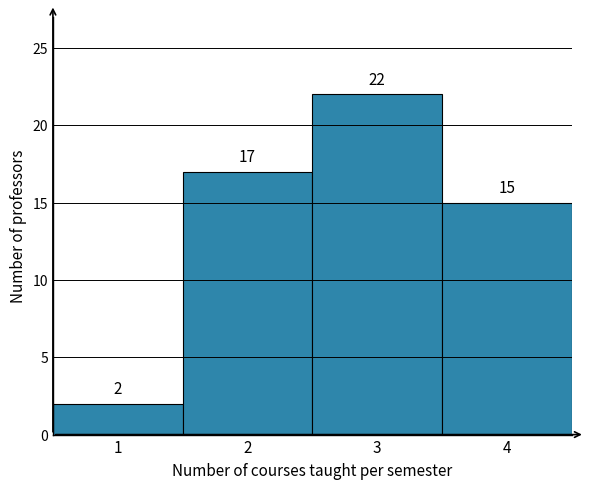

Which range on the x-axis has the tallest bar?

2.5 to 3.5